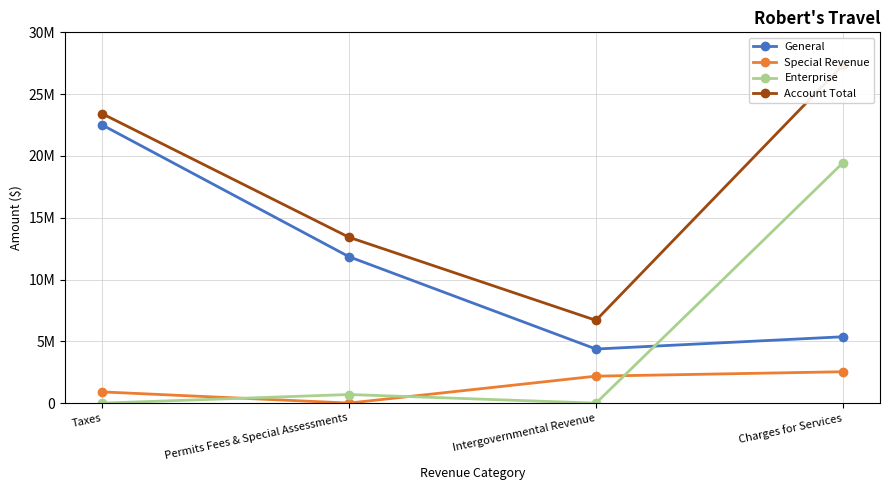

What position from the left is Charges for Services?

4